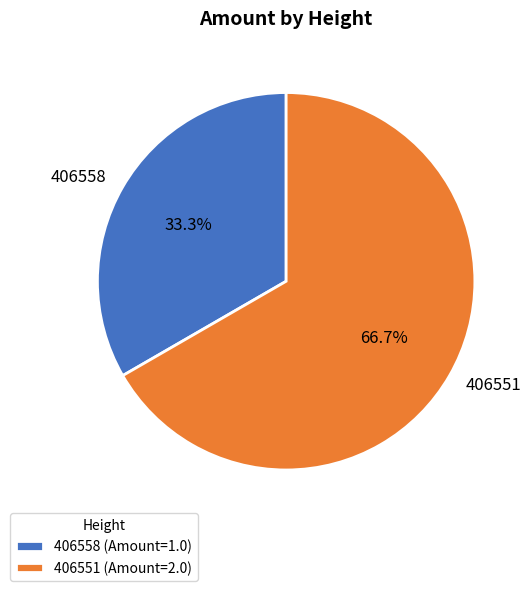

How many slices are in this pie chart?

2